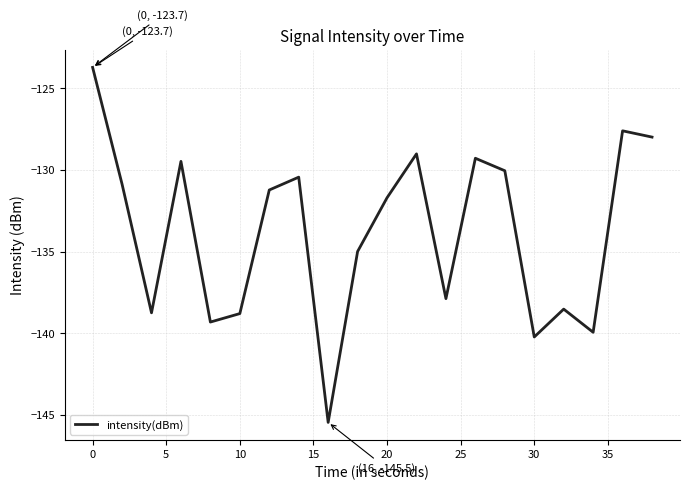

How many lines are shown in the chart?

1